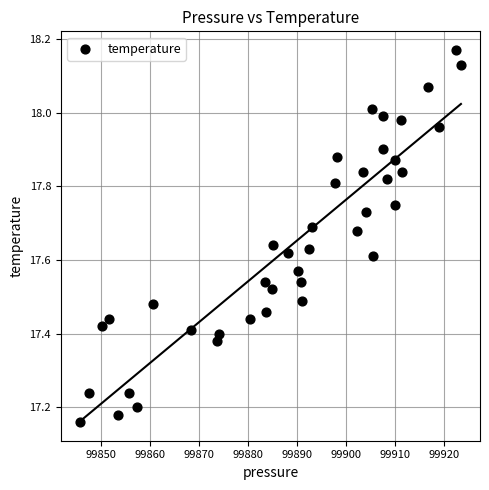

What is the range of X values (max minus min)?

77.8